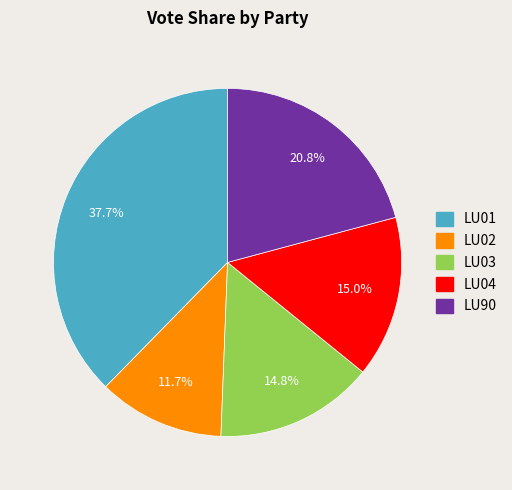

Which slice is the smallest?

LU02